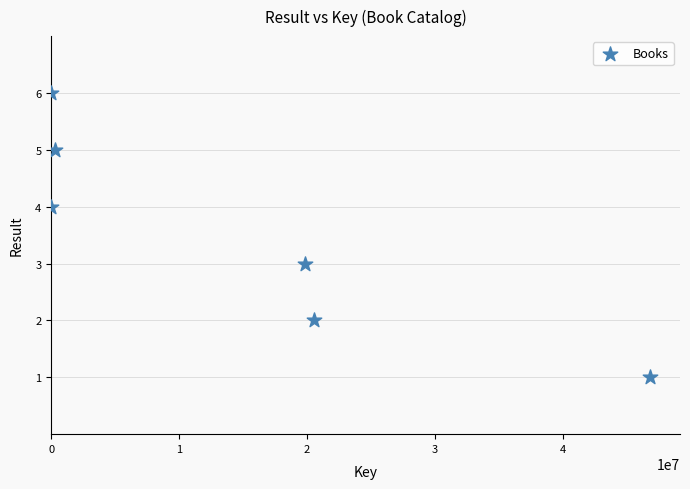

What is the range of X values (max minus min)?

46781284